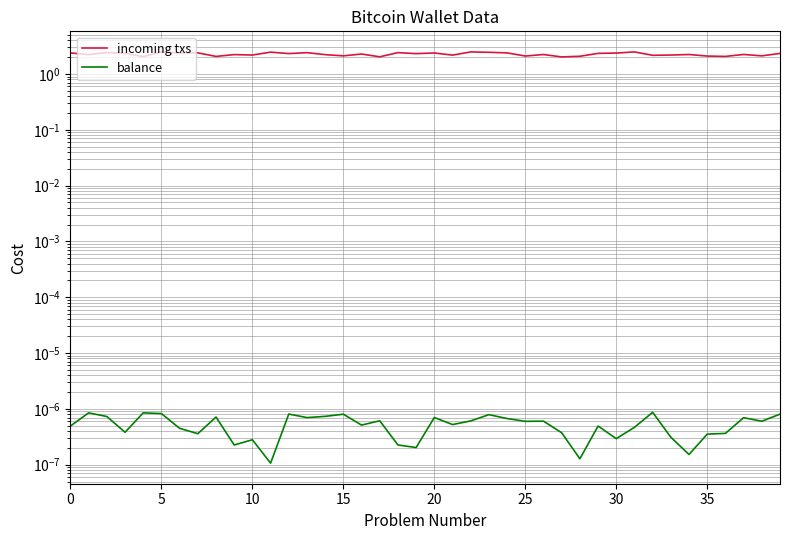

What is the label of the 36th point from the left?

35